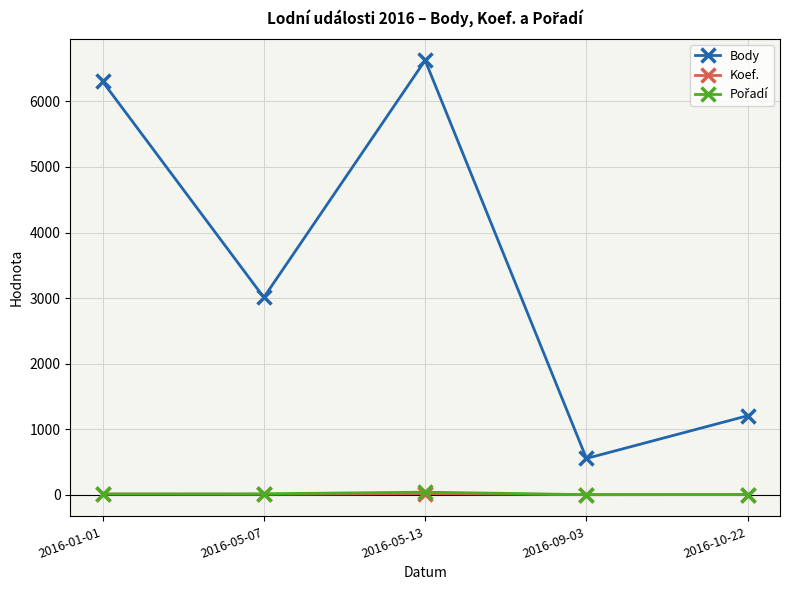

List the labels in order of Body value, largest first.

2016-05-13, 2016-01-01, 2016-05-07, 2016-10-22, 2016-09-03